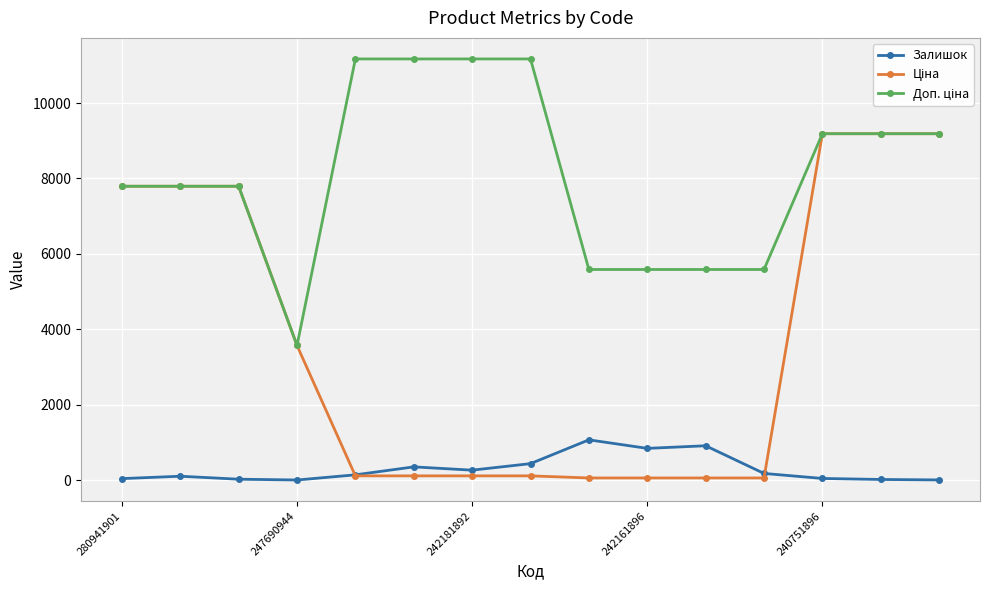

True or false: Залишок has more than 1 interior local peaks.

True